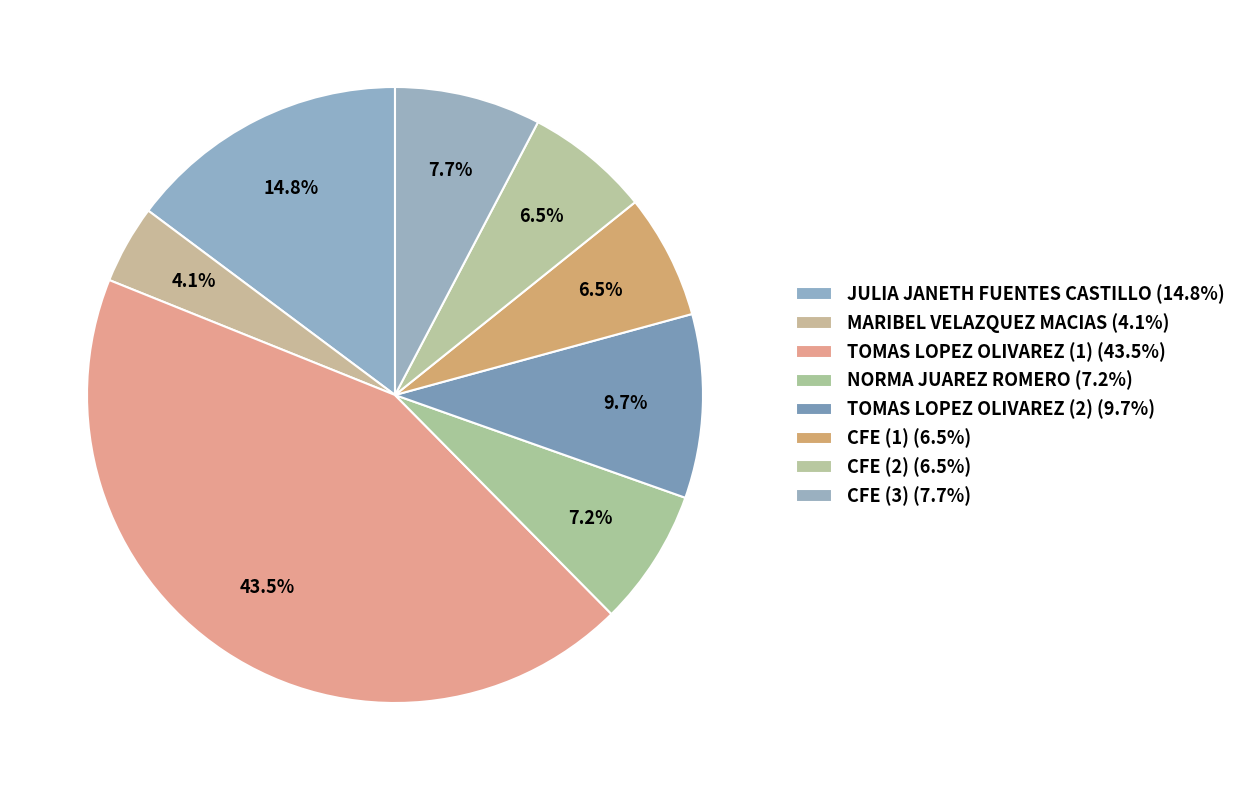

To the nearest percent, what portion does NORMA JUAREZ ROMERO represent?

7%